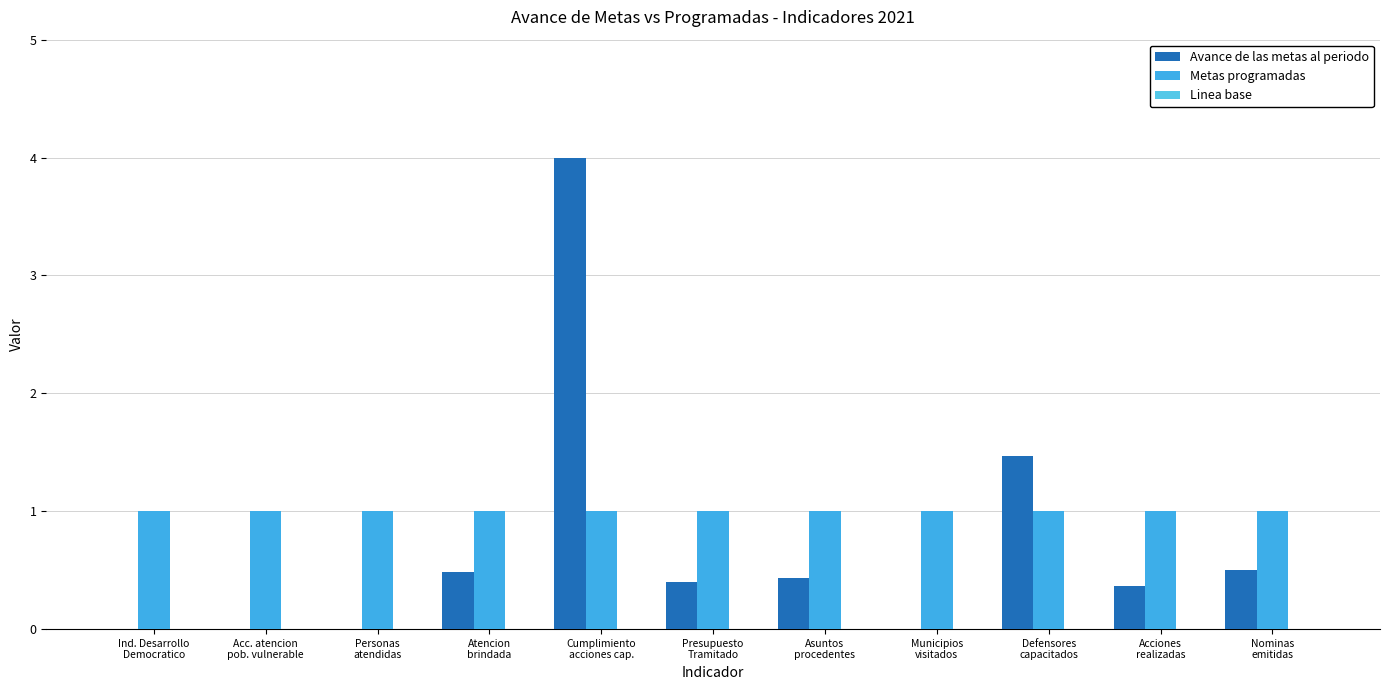

How many groups of bars are there?

11